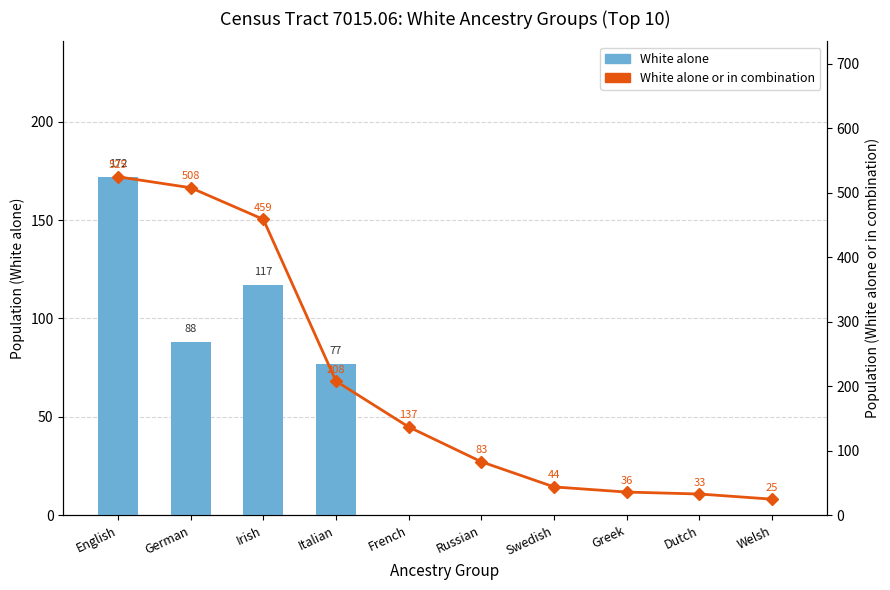

What is the label of the 6th bar from the right?

French